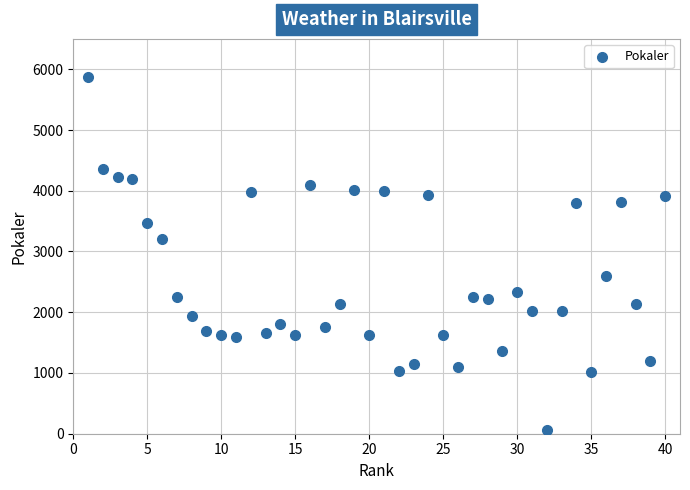

What Y value in the scatter plot is closest to 2973?

3204